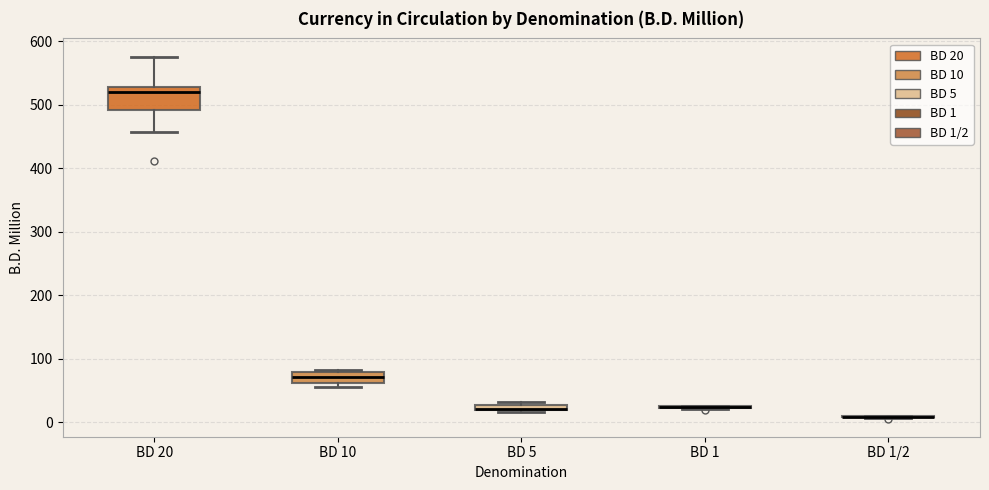

Which box is the tallest, from its lower edge to its upper edge?

BD 20